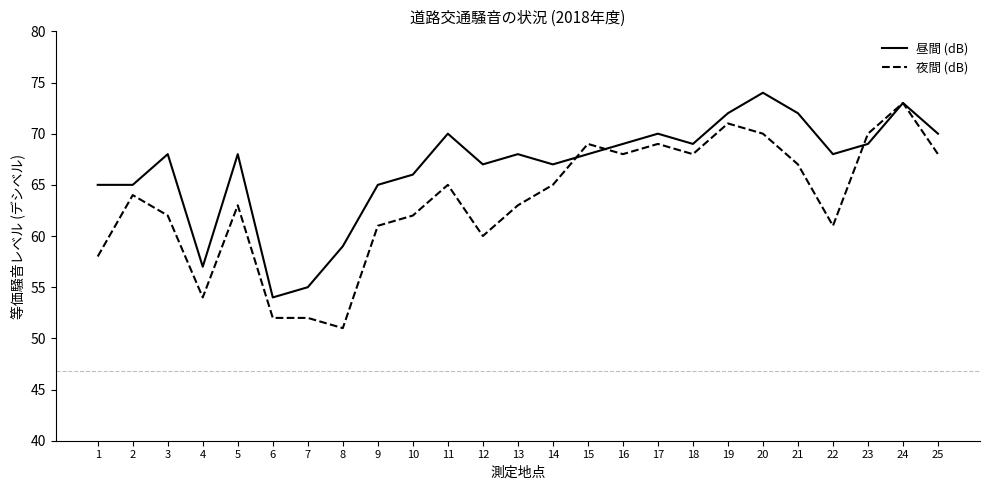

Which series has the widest spread of values?

夜間 (dB)